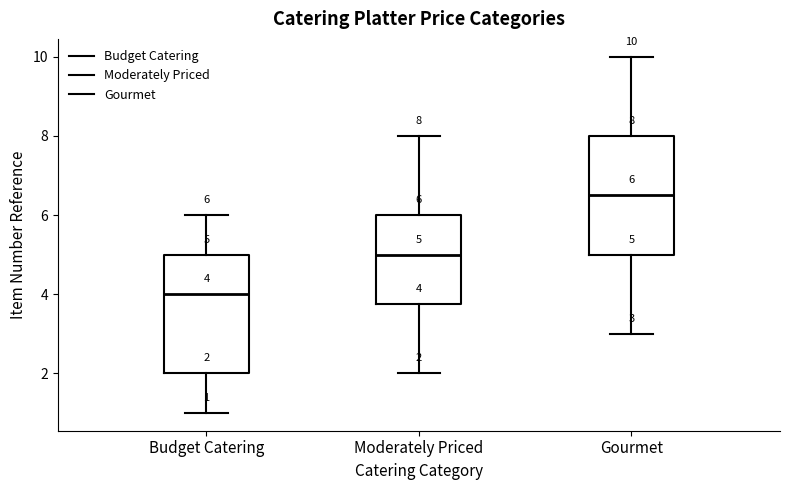

Which box's median line is the lowest?

Budget Catering